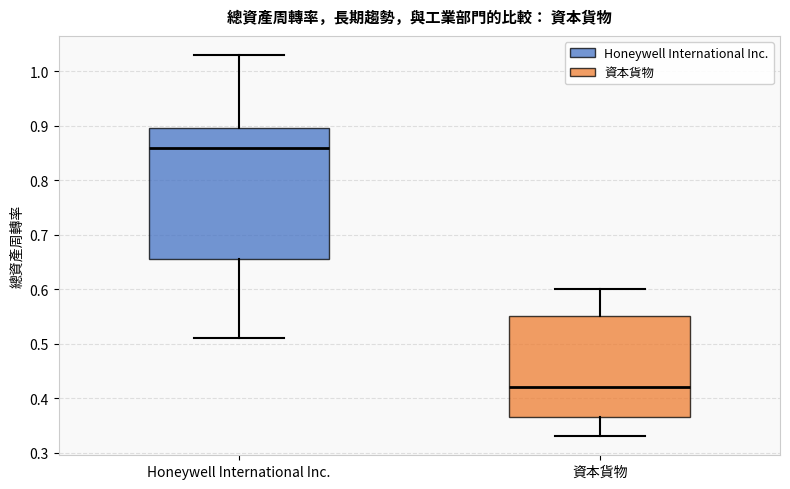

Which box is the tallest, from its lower edge to its upper edge?

Honeywell International Inc.